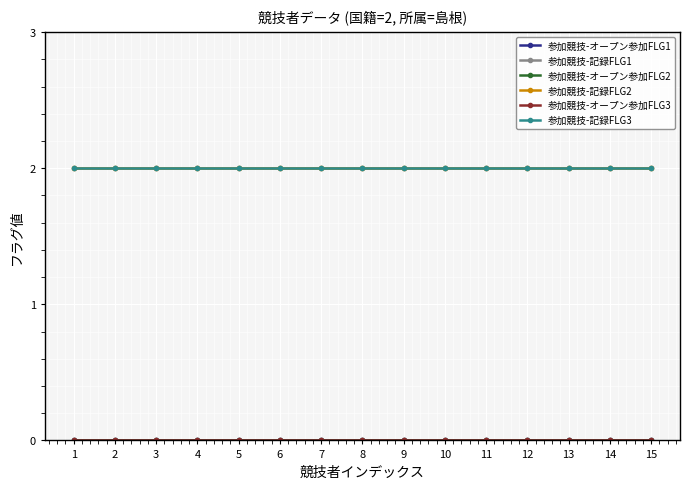

The 参加競技-記録FLG2 series shows 1 at 1. True or false?

False